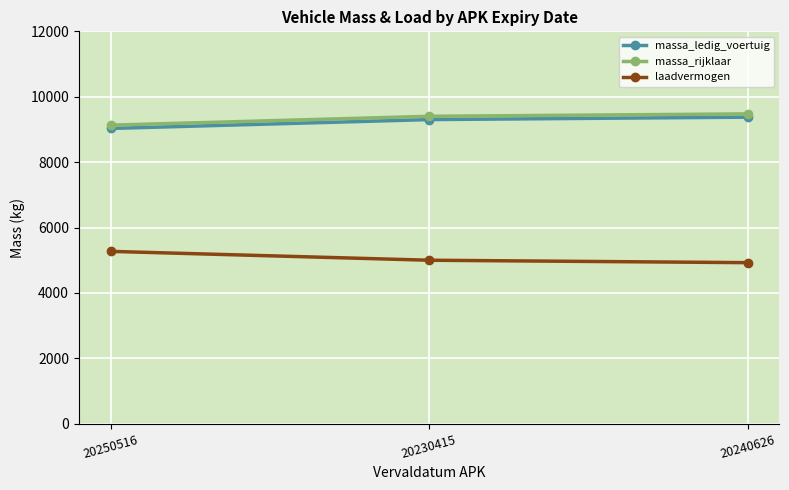

Where does the laadvermogen series first go above 4999?

20250516